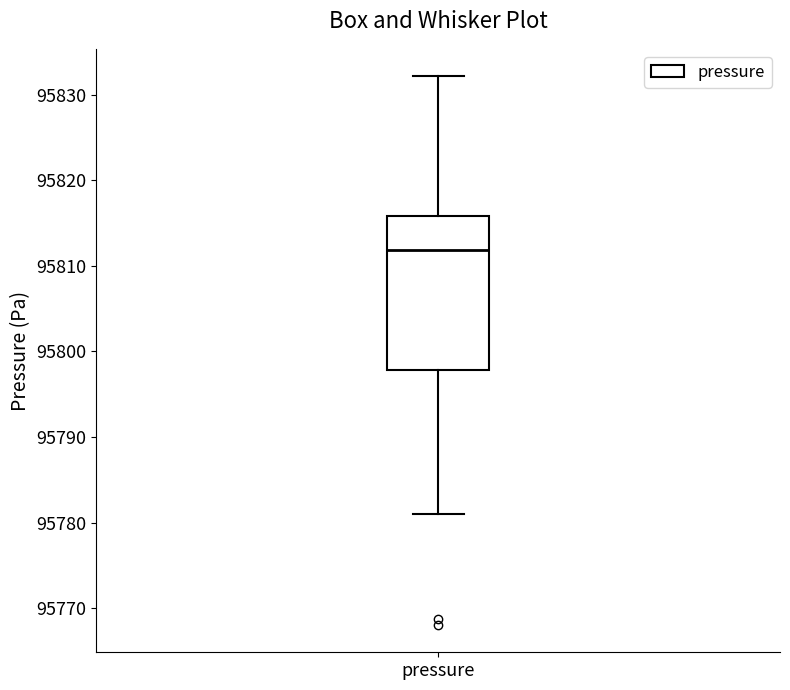

Where is the lower edge of the box for pressure on the y-axis? The values are not printed on the chart, so give them approximately, as read against the axis.

95798